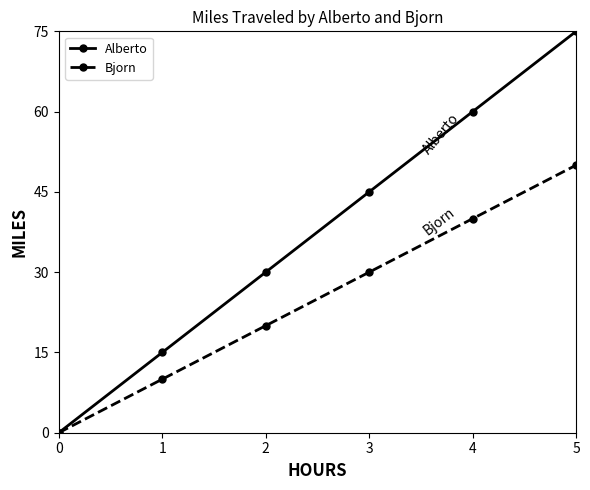

What is the sum of all Bjorn values?

150